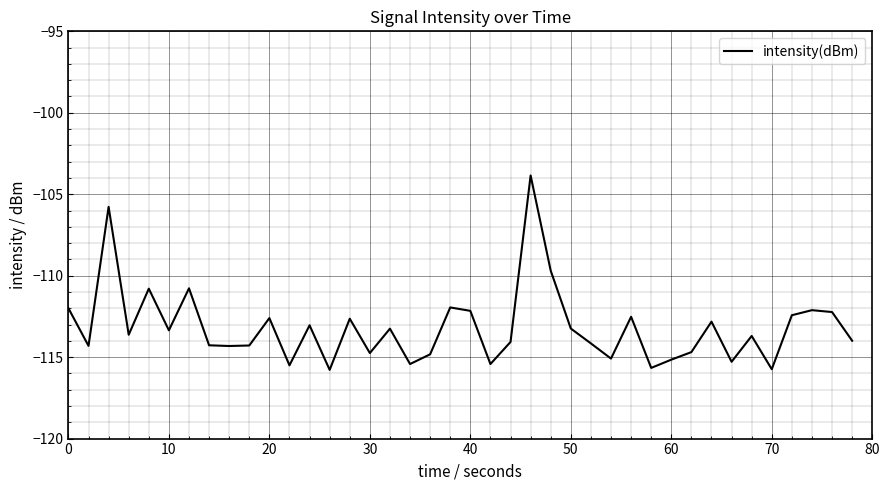

What is the difference between the maximum and minimum values?

11.9